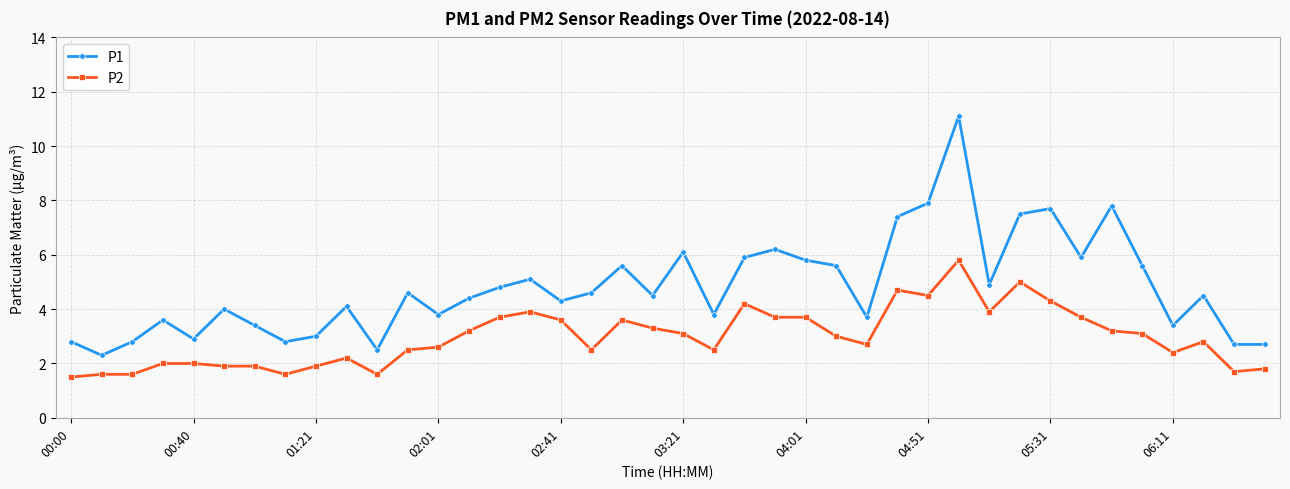

Reading left to right, what are all the values shown in this chart?

P1: 2.8	2.3	2.8	3.6	2.9	4.0	3.4	2.8	3.0	4.1	2.5	4.6	3.8	4.4	4.8	5.1	4.3	4.6	5.6	4.5	6.1	3.8	5.9	6.2	5.8	5.6	3.7	7.4	7.9	11.1	4.9	7.5	7.7	5.9	7.8	5.6	3.4	4.5	2.7	2.7
P2: 1.5	1.6	1.6	2.0	2.0	1.9	1.9	1.6	1.9	2.2	1.6	2.5	2.6	3.2	3.7	3.9	3.6	2.5	3.6	3.3	3.1	2.5	4.2	3.7	3.7	3.0	2.7	4.7	4.5	5.8	3.9	5.0	4.3	3.7	3.2	3.1	2.4	2.8	1.7	1.8